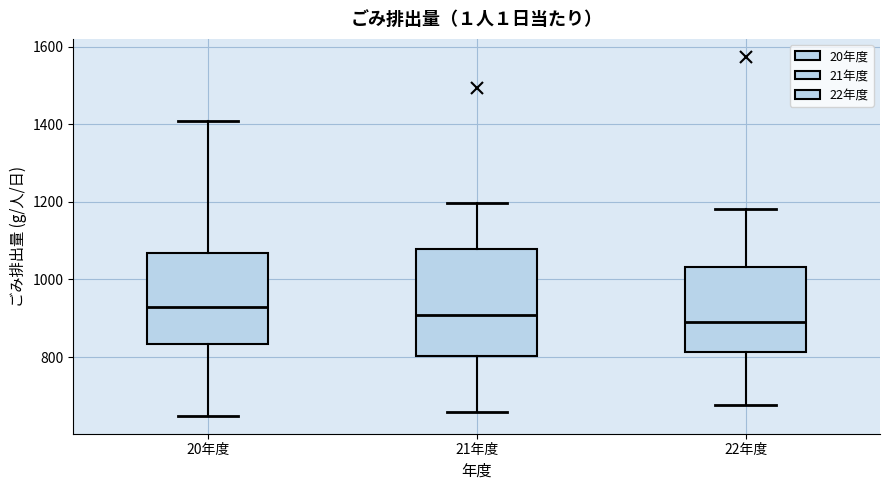

Where is the lower edge of the box for 22年度 on the y-axis? The values are not printed on the chart, so give them approximately, as read against the axis.

820